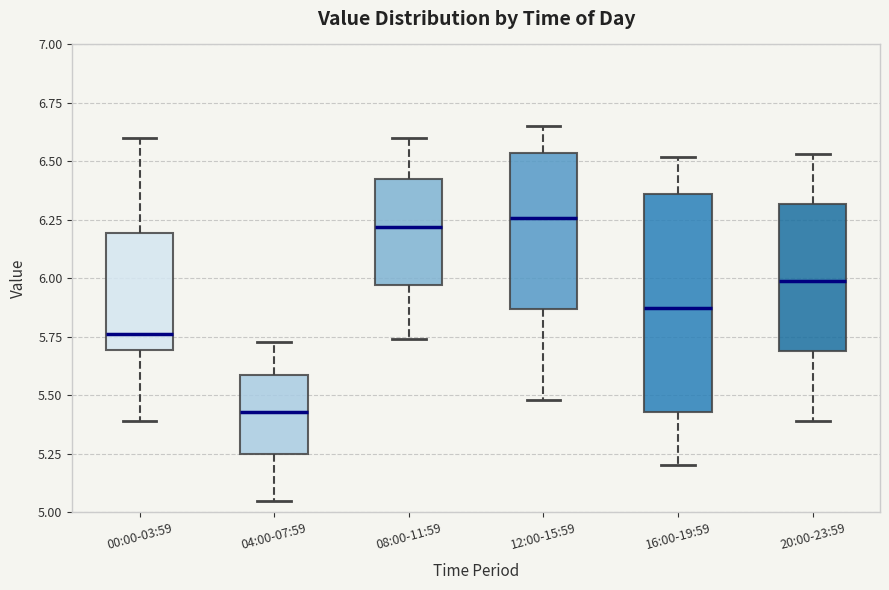

Where is the upper edge of the box for 08:00-11:59 on the y-axis? The values are not printed on the chart, so give them approximately, as read against the axis.

6.45